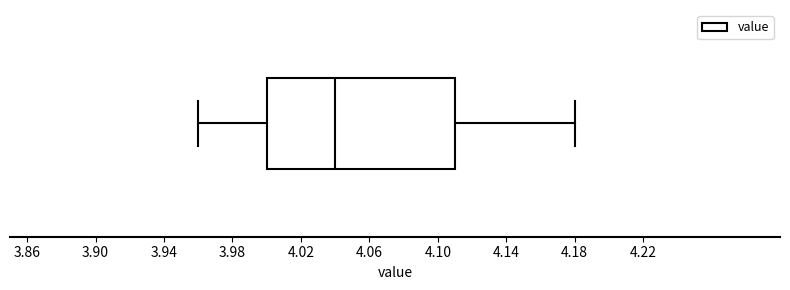

Transcribe this box plot: give where the median line is, the range the box spans, and where the two whiskers end, as read against the x-axis. The values are not printed on the chart, so give them approximately, as read against the axis.

median 4.04, box 4.00 to 4.11, whiskers 3.96 to 4.18